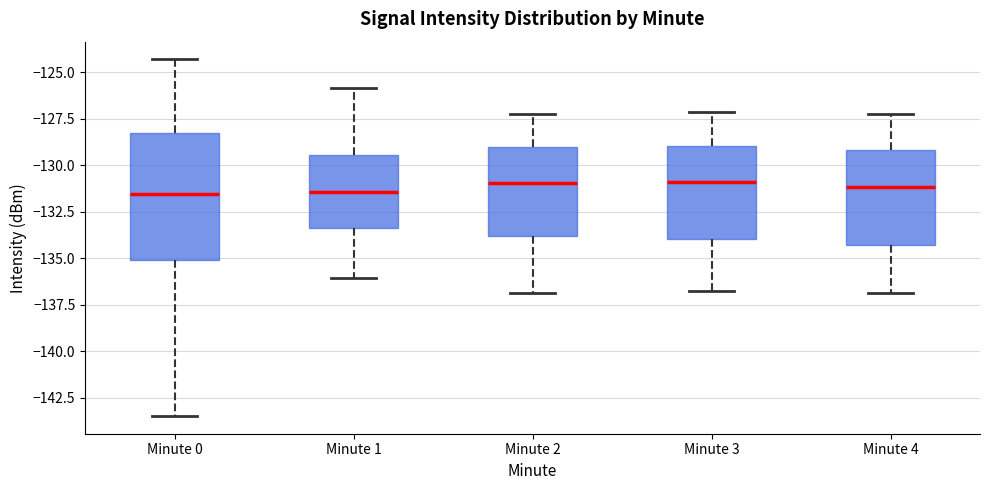

Reading left to right, transcribe this box plot: for each box, give where its median line is, the range the box spans, and where its two whiskers end, as read against the y-axis. The values are not printed on the chart, so give them approximately, as read against the axis.

Minute 0: median -131.5, box -135.0 to -128.5, whiskers -143.5 to -124.5
Minute 1: median -131.5, box -133.5 to -129.5, whiskers -136.0 to -126.0
Minute 2: median -131.0, box -134.0 to -129.0, whiskers -137.0 to -127.0
Minute 3: median -131.0, box -134.0 to -129.0, whiskers -137.0 to -127.0
Minute 4: median -131.0, box -134.5 to -129.0, whiskers -137.0 to -127.0